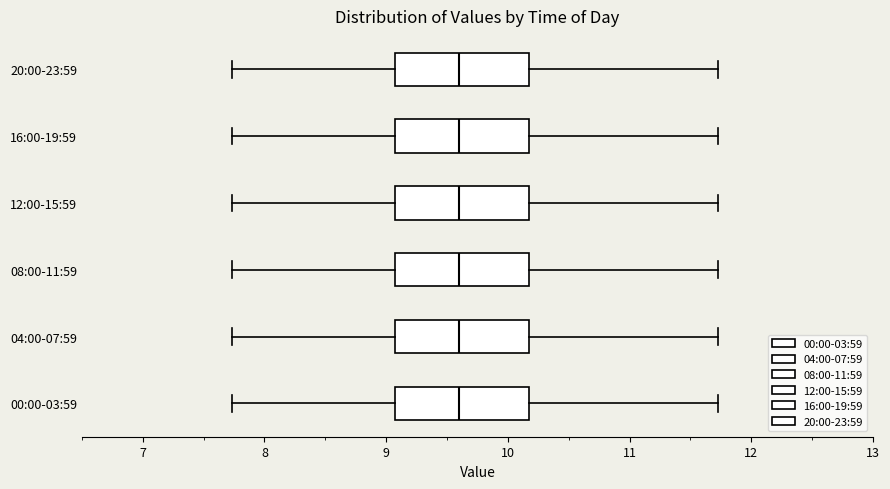

Where does the median line of the box for 08:00-11:59 sit on the x-axis? The values are not printed on the chart, so give them approximately, as read against the axis.

9.6